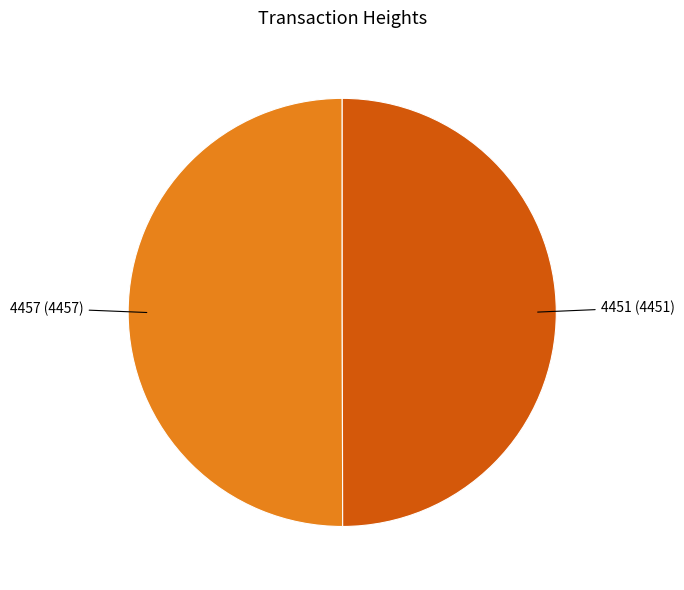

Count the number of slices in the pie.

2